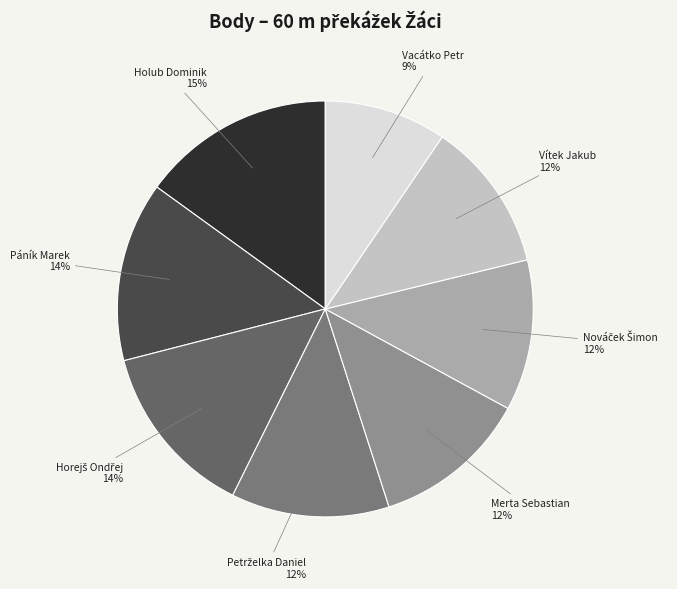

To the nearest percent, what percentage of the pie is Vacátko Petr?

9%